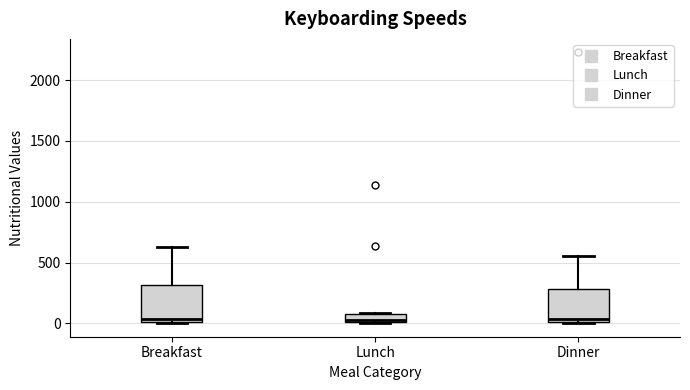

Where does the median line of the box for Lunch sit on the y-axis? The values are not printed on the chart, so give them approximately, as read against the axis.

50